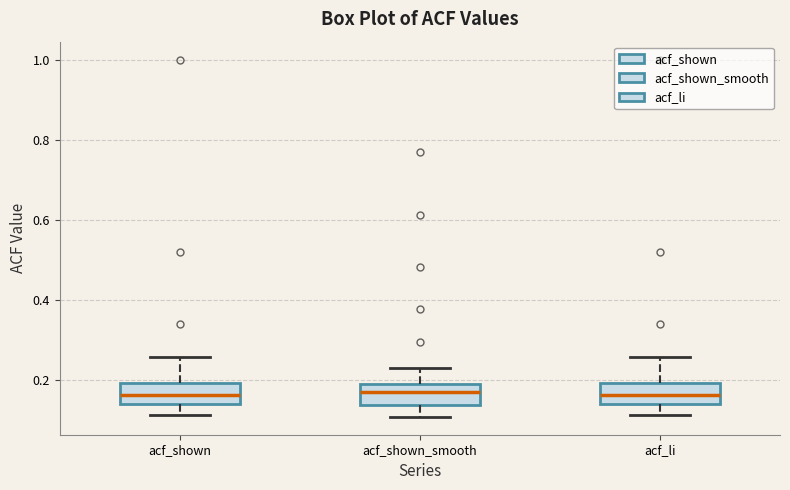

Where does the upper whisker of the box for acf_shown end on the y-axis? The values are not printed on the chart, so give them approximately, as read against the axis.

0.26